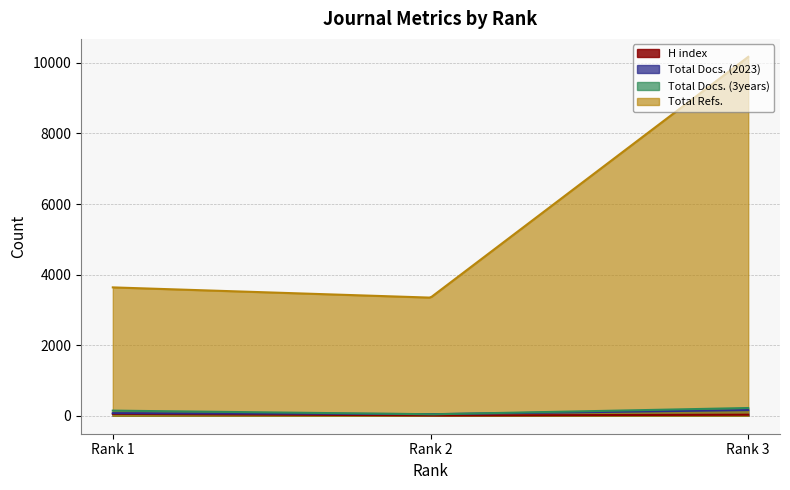

What is the spread (max minus min) of values at 2?

3340